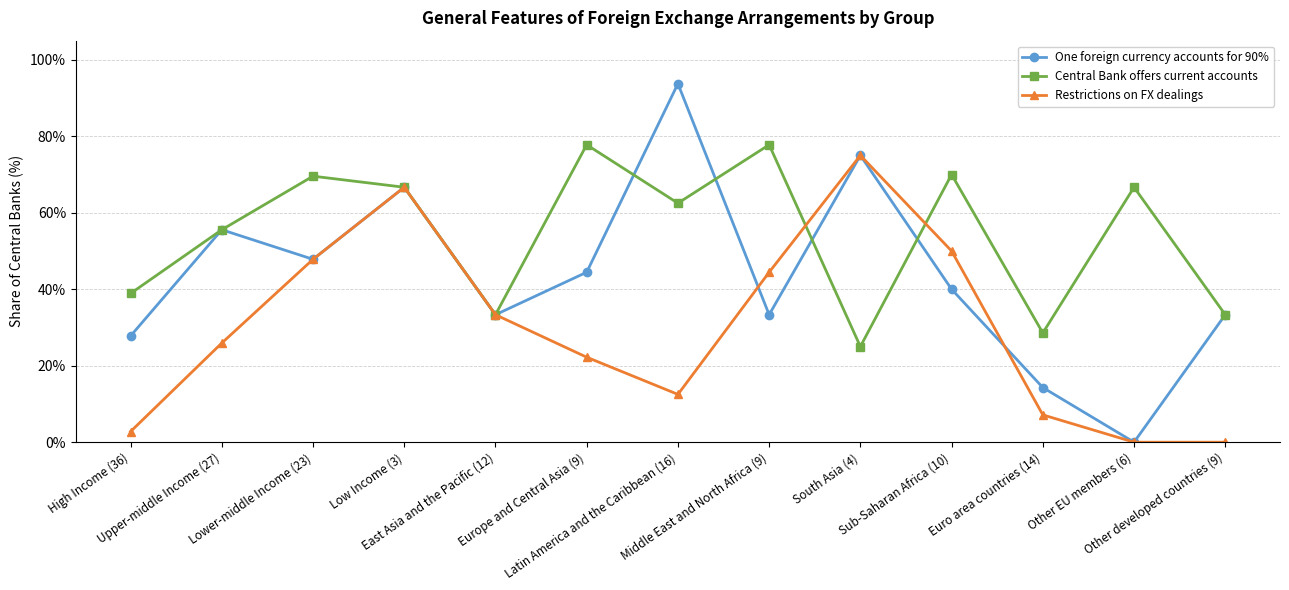

At which category does the chart reach its minimum across all series?

Other EU members (6)